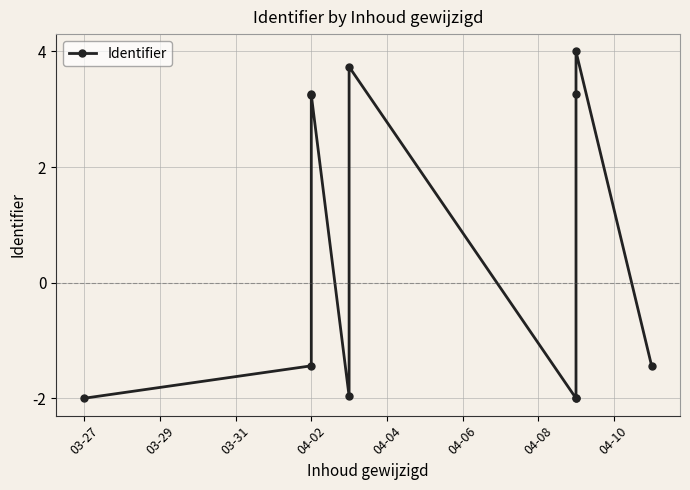

What is the maximum value shown in the chart?

4.0